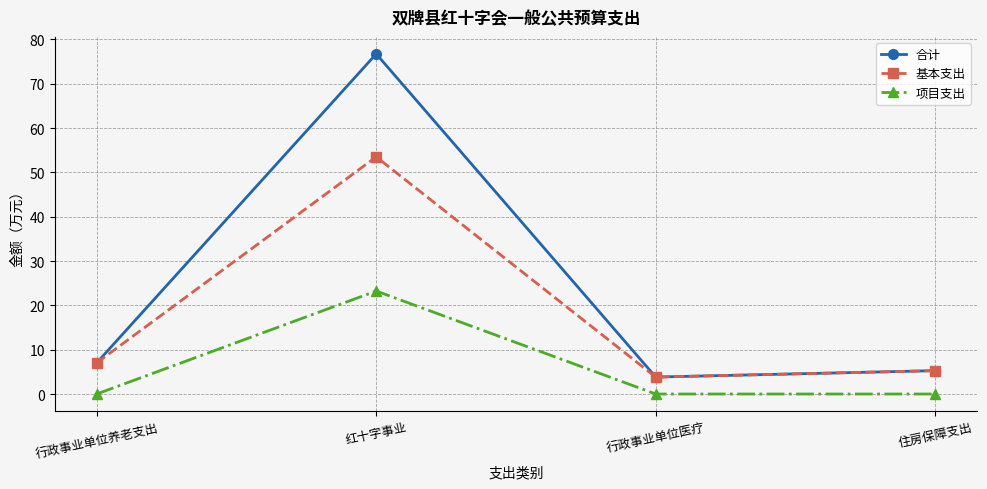

How many distinct data groups are displayed?

3